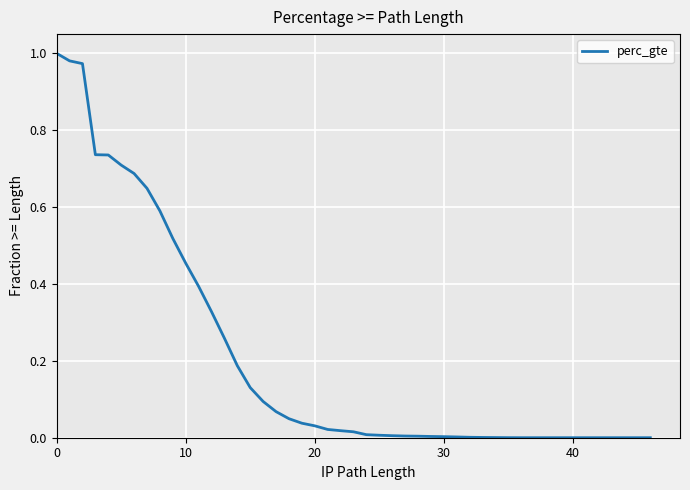

How many lines are shown in the chart?

1